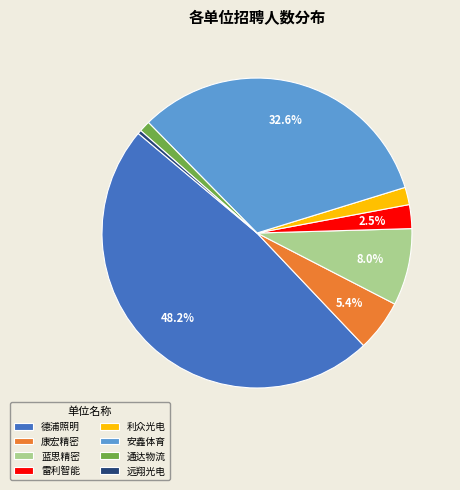

Between 康宏精密 and 德浦照明, which is larger?

德浦照明